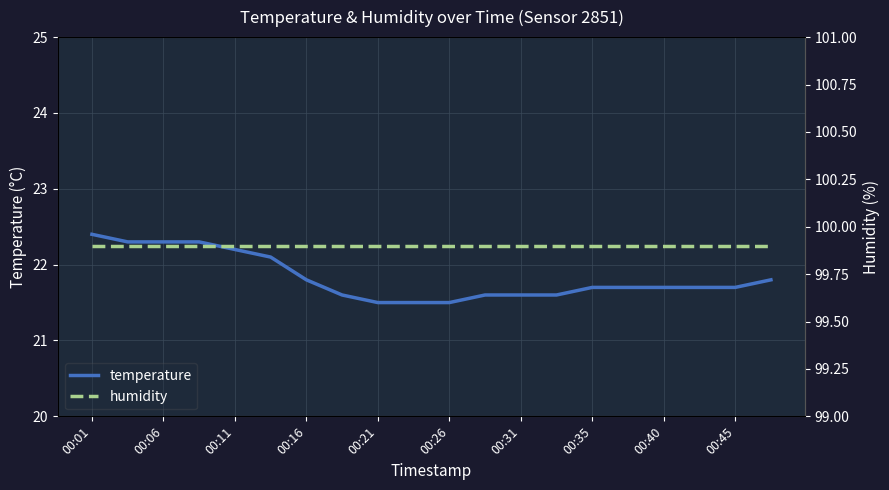

List the series in order of their overall mean, highest first.

humidity, temperature